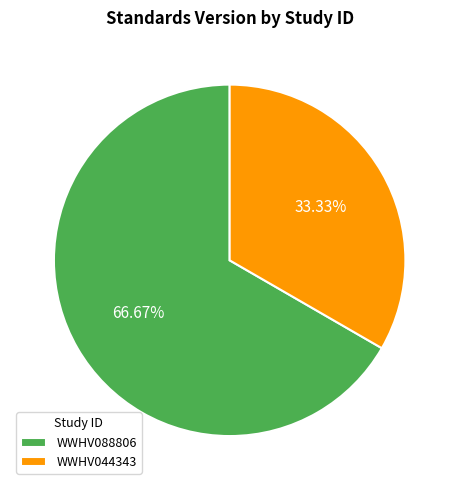

What percentage is NOT represented by WWHV088806?

33.3%